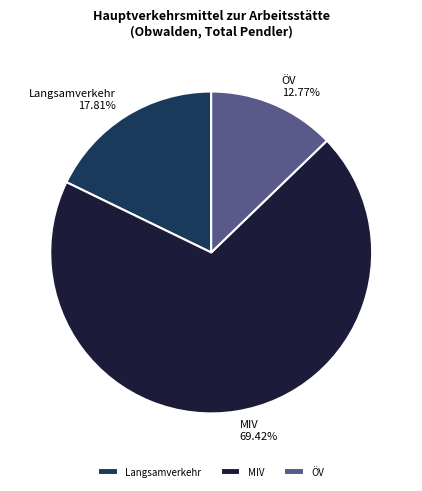

Does any single category account for the majority?

Yes